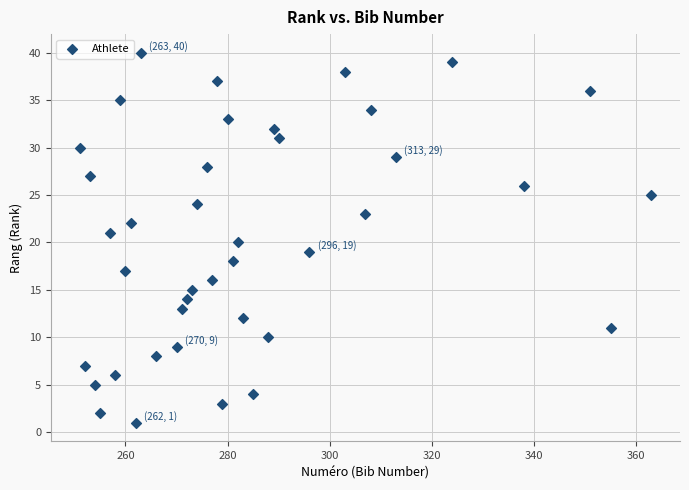

What is the range of Y values (max minus min)?

39